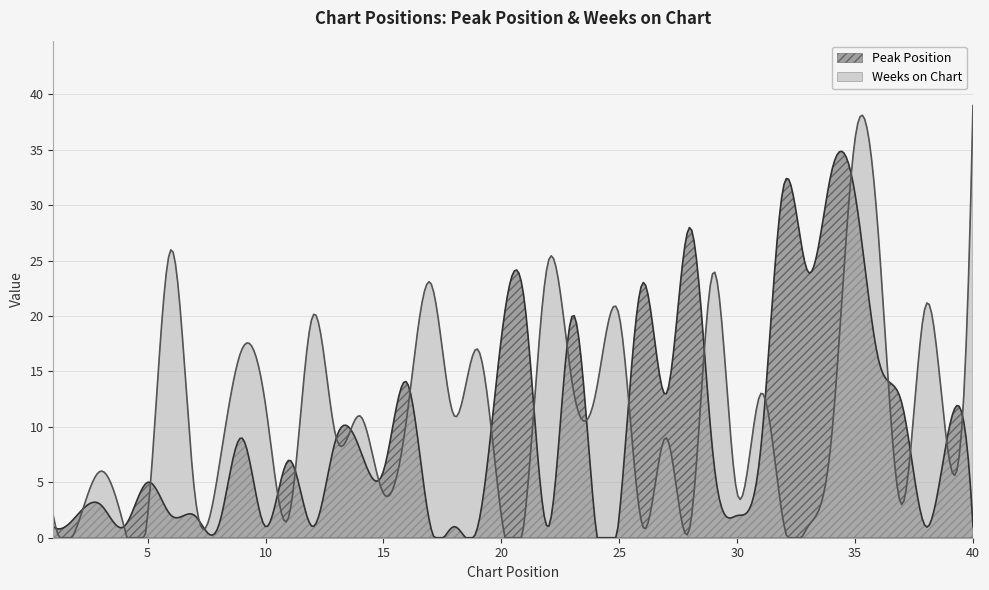

True or false: Weeks on Chart has more than 0 points higher than both neighbors.

True